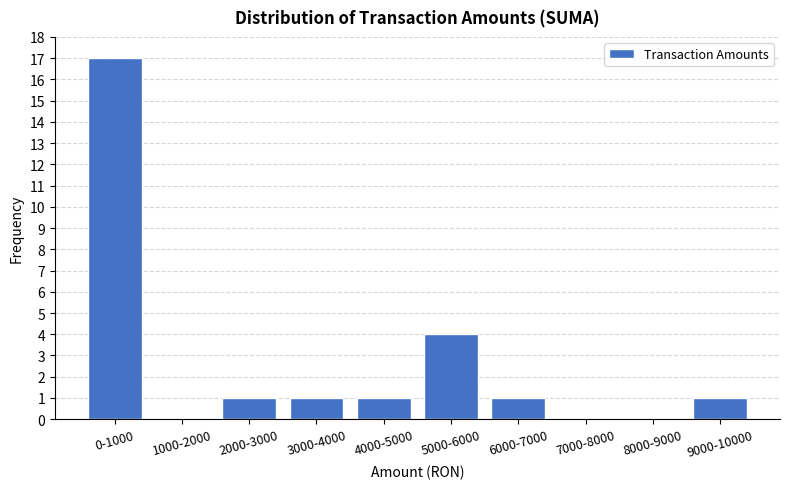

Reading left to right, extract all data points from this chart.

0-1000=17	1000-2000=0	2000-3000=1	3000-4000=1	4000-5000=1	5000-6000=4	6000-7000=1	7000-8000=0	8000-9000=0	9000-10000=1